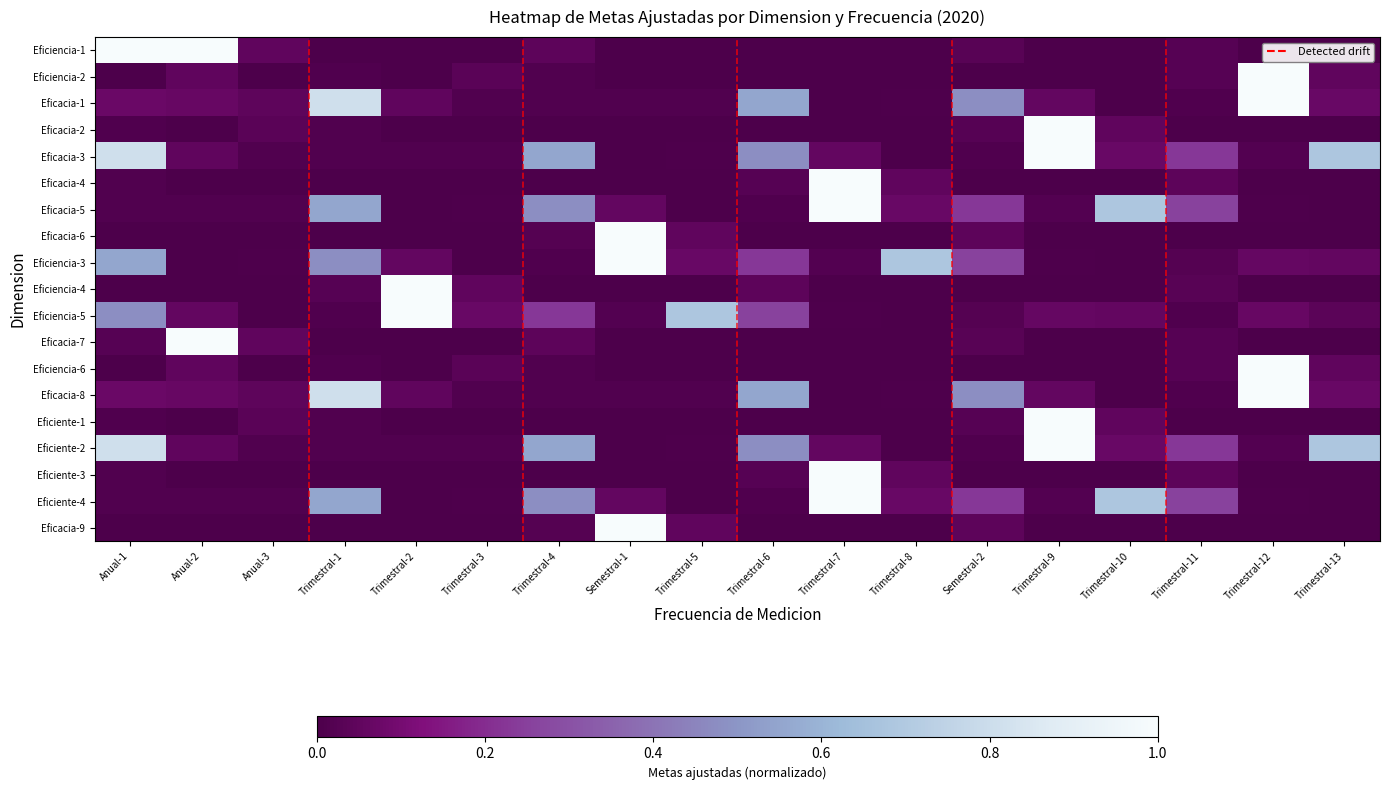

Reading right to left, transcribe all the data shown in this chart.

Eficiencia-1: Trimestral-13=0.0	Trimestral-12=0.0	Trimestral-11=0.0	Trimestral-10=0.0	Trimestral-9=0.0	Semestral-2=0.0	Trimestral-8=0.0	Trimestral-7=0.0	Trimestral-6=0.0	Trimestral-5=0.0	Semestral-1=0.0	Trimestral-4=0.0	Trimestral-3=0.0	Trimestral-2=0.0	Trimestral-1=0.0	Anual-3=0.0	Anual-2=1.0	Anual-1=1.0
Eficiencia-2: Trimestral-13=0.0	Trimestral-12=1.0	Trimestral-11=0.0	Trimestral-10=0.0	Trimestral-9=0.0	Semestral-2=0.0	Trimestral-8=0.0	Trimestral-7=0.0	Trimestral-6=0.0	Trimestral-5=0.0	Semestral-1=0.0	Trimestral-4=0.0	Trimestral-3=0.0	Trimestral-2=0.0	Trimestral-1=0.0	Anual-3=0.0	Anual-2=0.0	Anual-1=0.0
Eficacia-1: Trimestral-13=0.1	Trimestral-12=1.0	Trimestral-11=0.0	Trimestral-10=0.0	Trimestral-9=0.1	Semestral-2=0.5	Trimestral-8=0.0	Trimestral-7=0.0	Trimestral-6=0.6	Trimestral-5=0.0	Semestral-1=0.0	Trimestral-4=0.0	Trimestral-3=0.0	Trimestral-2=0.1	Trimestral-1=0.8	Anual-3=0.0	Anual-2=0.1	Anual-1=0.1
Eficacia-2: Trimestral-13=0.0	Trimestral-12=0.0	Trimestral-11=0.0	Trimestral-10=0.0	Trimestral-9=1.0	Semestral-2=0.0	Trimestral-8=0.0	Trimestral-7=0.0	Trimestral-6=0.0	Trimestral-5=0.0	Semestral-1=0.0	Trimestral-4=0.0	Trimestral-3=0.0	Trimestral-2=0.0	Trimestral-1=0.0	Anual-3=0.0	Anual-2=0.0	Anual-1=0.0
Eficacia-3: Trimestral-13=0.7	Trimestral-12=0.0	Trimestral-11=0.2	Trimestral-10=0.1	Trimestral-9=1.0	Semestral-2=0.0	Trimestral-8=0.0	Trimestral-7=0.1	Trimestral-6=0.5	Trimestral-5=0.0	Semestral-1=0.0	Trimestral-4=0.6	Trimestral-3=0.0	Trimestral-2=0.0	Trimestral-1=0.0	Anual-3=0.0	Anual-2=0.1	Anual-1=0.8
Eficacia-4: Trimestral-13=0.0	Trimestral-12=0.0	Trimestral-11=0.0	Trimestral-10=0.0	Trimestral-9=0.0	Semestral-2=0.0	Trimestral-8=0.0	Trimestral-7=1.0	Trimestral-6=0.0	Trimestral-5=0.0	Semestral-1=0.0	Trimestral-4=0.0	Trimestral-3=0.0	Trimestral-2=0.0	Trimestral-1=0.0	Anual-3=0.0	Anual-2=0.0	Anual-1=0.0
Eficacia-5: Trimestral-13=0.0	Trimestral-12=0.0	Trimestral-11=0.3	Trimestral-10=0.7	Trimestral-9=0.0	Semestral-2=0.2	Trimestral-8=0.1	Trimestral-7=1.0	Trimestral-6=0.0	Trimestral-5=0.0	Semestral-1=0.1	Trimestral-4=0.5	Trimestral-3=0.0	Trimestral-2=0.0	Trimestral-1=0.6	Anual-3=0.0	Anual-2=0.0	Anual-1=0.0
Eficacia-6: Trimestral-13=0.0	Trimestral-12=0.0	Trimestral-11=0.0	Trimestral-10=0.0	Trimestral-9=0.0	Semestral-2=0.0	Trimestral-8=0.0	Trimestral-7=0.0	Trimestral-6=0.0	Trimestral-5=0.0	Semestral-1=1.0	Trimestral-4=0.0	Trimestral-3=0.0	Trimestral-2=0.0	Trimestral-1=0.0	Anual-3=0.0	Anual-2=0.0	Anual-1=0.0
Eficiencia-3: Trimestral-13=0.1	Trimestral-12=0.1	Trimestral-11=0.0	Trimestral-10=0.0	Trimestral-9=0.0	Semestral-2=0.3	Trimestral-8=0.7	Trimestral-7=0.0	Trimestral-6=0.2	Trimestral-5=0.1	Semestral-1=1.0	Trimestral-4=0.0	Trimestral-3=0.0	Trimestral-2=0.1	Trimestral-1=0.5	Anual-3=0.0	Anual-2=0.0	Anual-1=0.6
Eficiencia-4: Trimestral-13=0.0	Trimestral-12=0.0	Trimestral-11=0.0	Trimestral-10=0.0	Trimestral-9=0.0	Semestral-2=0.0	Trimestral-8=0.0	Trimestral-7=0.0	Trimestral-6=0.0	Trimestral-5=0.0	Semestral-1=0.0	Trimestral-4=0.0	Trimestral-3=0.0	Trimestral-2=1.0	Trimestral-1=0.0	Anual-3=0.0	Anual-2=0.0	Anual-1=0.0
Eficiencia-5: Trimestral-13=0.0	Trimestral-12=0.1	Trimestral-11=0.0	Trimestral-10=0.1	Trimestral-9=0.1	Semestral-2=0.0	Trimestral-8=0.0	Trimestral-7=0.0	Trimestral-6=0.3	Trimestral-5=0.7	Semestral-1=0.0	Trimestral-4=0.2	Trimestral-3=0.1	Trimestral-2=1.0	Trimestral-1=0.0	Anual-3=0.0	Anual-2=0.1	Anual-1=0.5
Eficacia-7: Trimestral-13=0.0	Trimestral-12=0.0	Trimestral-11=0.0	Trimestral-10=0.0	Trimestral-9=0.0	Semestral-2=0.0	Trimestral-8=0.0	Trimestral-7=0.0	Trimestral-6=0.0	Trimestral-5=0.0	Semestral-1=0.0	Trimestral-4=0.0	Trimestral-3=0.0	Trimestral-2=0.0	Trimestral-1=0.0	Anual-3=0.0	Anual-2=1.0	Anual-1=0.0
Eficiencia-6: Trimestral-13=0.0	Trimestral-12=1.0	Trimestral-11=0.0	Trimestral-10=0.0	Trimestral-9=0.0	Semestral-2=0.0	Trimestral-8=0.0	Trimestral-7=0.0	Trimestral-6=0.0	Trimestral-5=0.0	Semestral-1=0.0	Trimestral-4=0.0	Trimestral-3=0.0	Trimestral-2=0.0	Trimestral-1=0.0	Anual-3=0.0	Anual-2=0.0	Anual-1=0.0
Eficacia-8: Trimestral-13=0.1	Trimestral-12=1.0	Trimestral-11=0.0	Trimestral-10=0.0	Trimestral-9=0.1	Semestral-2=0.5	Trimestral-8=0.0	Trimestral-7=0.0	Trimestral-6=0.6	Trimestral-5=0.0	Semestral-1=0.0	Trimestral-4=0.0	Trimestral-3=0.0	Trimestral-2=0.1	Trimestral-1=0.8	Anual-3=0.0	Anual-2=0.1	Anual-1=0.1
Eficiente-1: Trimestral-13=0.0	Trimestral-12=0.0	Trimestral-11=0.0	Trimestral-10=0.0	Trimestral-9=1.0	Semestral-2=0.0	Trimestral-8=0.0	Trimestral-7=0.0	Trimestral-6=0.0	Trimestral-5=0.0	Semestral-1=0.0	Trimestral-4=0.0	Trimestral-3=0.0	Trimestral-2=0.0	Trimestral-1=0.0	Anual-3=0.0	Anual-2=0.0	Anual-1=0.0
Eficiente-2: Trimestral-13=0.7	Trimestral-12=0.0	Trimestral-11=0.2	Trimestral-10=0.1	Trimestral-9=1.0	Semestral-2=0.0	Trimestral-8=0.0	Trimestral-7=0.1	Trimestral-6=0.5	Trimestral-5=0.0	Semestral-1=0.0	Trimestral-4=0.6	Trimestral-3=0.0	Trimestral-2=0.0	Trimestral-1=0.0	Anual-3=0.0	Anual-2=0.1	Anual-1=0.8
Eficiente-3: Trimestral-13=0.0	Trimestral-12=0.0	Trimestral-11=0.0	Trimestral-10=0.0	Trimestral-9=0.0	Semestral-2=0.0	Trimestral-8=0.0	Trimestral-7=1.0	Trimestral-6=0.0	Trimestral-5=0.0	Semestral-1=0.0	Trimestral-4=0.0	Trimestral-3=0.0	Trimestral-2=0.0	Trimestral-1=0.0	Anual-3=0.0	Anual-2=0.0	Anual-1=0.0
Eficiente-4: Trimestral-13=0.0	Trimestral-12=0.0	Trimestral-11=0.3	Trimestral-10=0.7	Trimestral-9=0.0	Semestral-2=0.2	Trimestral-8=0.1	Trimestral-7=1.0	Trimestral-6=0.0	Trimestral-5=0.0	Semestral-1=0.1	Trimestral-4=0.5	Trimestral-3=0.0	Trimestral-2=0.0	Trimestral-1=0.6	Anual-3=0.0	Anual-2=0.0	Anual-1=0.0
Eficacia-9: Trimestral-13=0.0	Trimestral-12=0.0	Trimestral-11=0.0	Trimestral-10=0.0	Trimestral-9=0.0	Semestral-2=0.0	Trimestral-8=0.0	Trimestral-7=0.0	Trimestral-6=0.0	Trimestral-5=0.0	Semestral-1=1.0	Trimestral-4=0.0	Trimestral-3=0.0	Trimestral-2=0.0	Trimestral-1=0.0	Anual-3=0.0	Anual-2=0.0	Anual-1=0.0